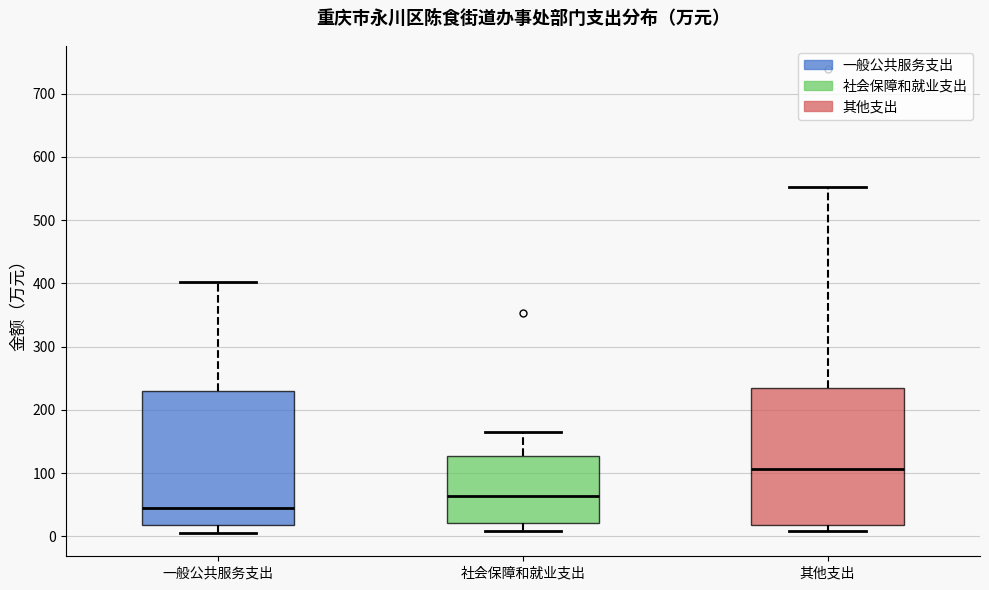

Which box has the lowest median line?

一般公共服务支出